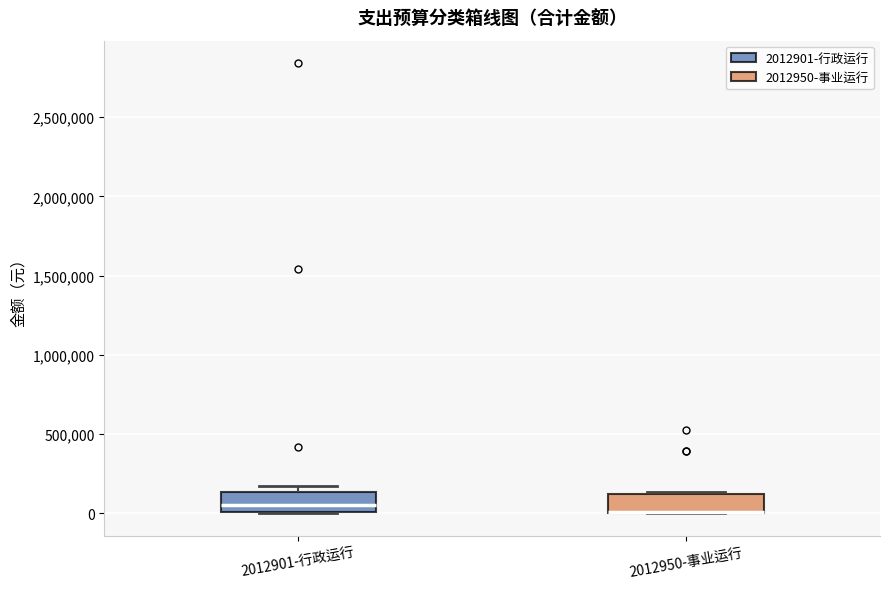

Where is the lower edge of the box for 2012950-事业运行 on the y-axis? The values are not printed on the chart, so give them approximately, as read against the axis.

0